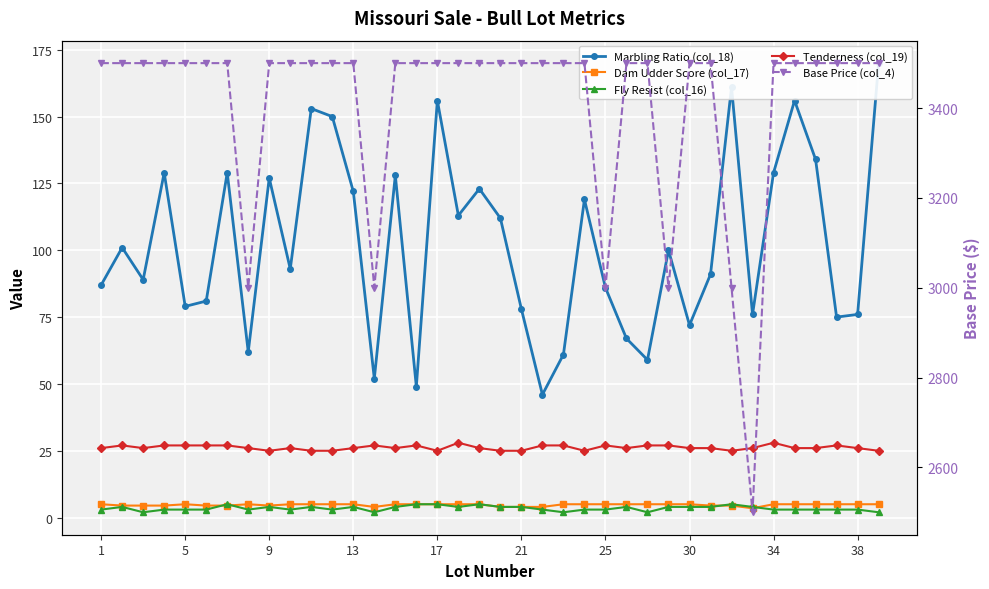

What is the difference between the second highest and second lowest values in the Marbling Ratio (col_18) series?

112.0